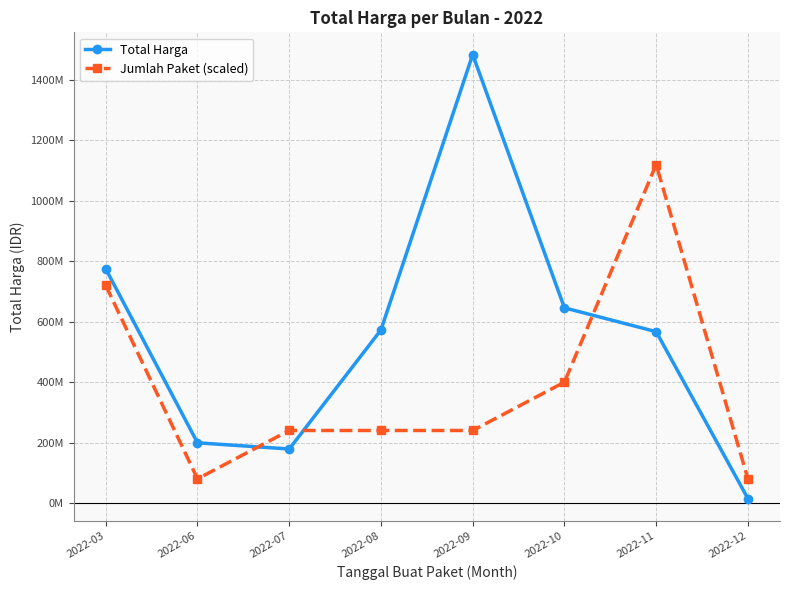

What are all the series names shown in the legend?

Total Harga, Jumlah Paket (scaled)